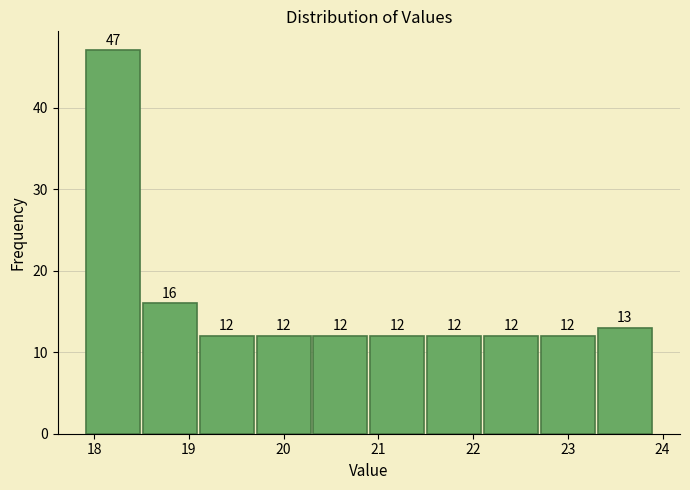

Which range on the x-axis has the tallest bar?

17.9 to 18.5